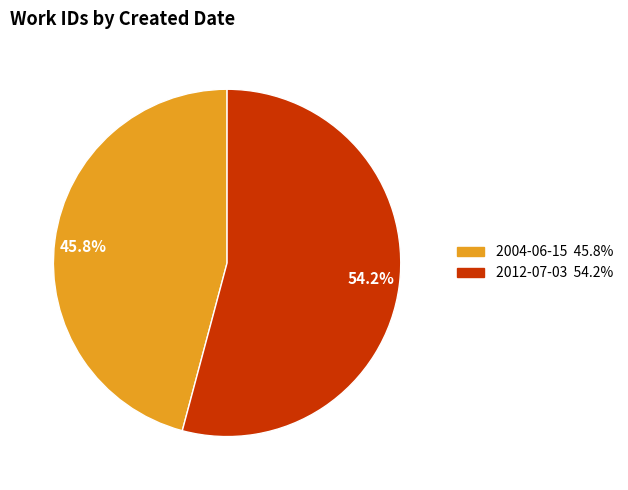

Count the number of slices in the pie.

2